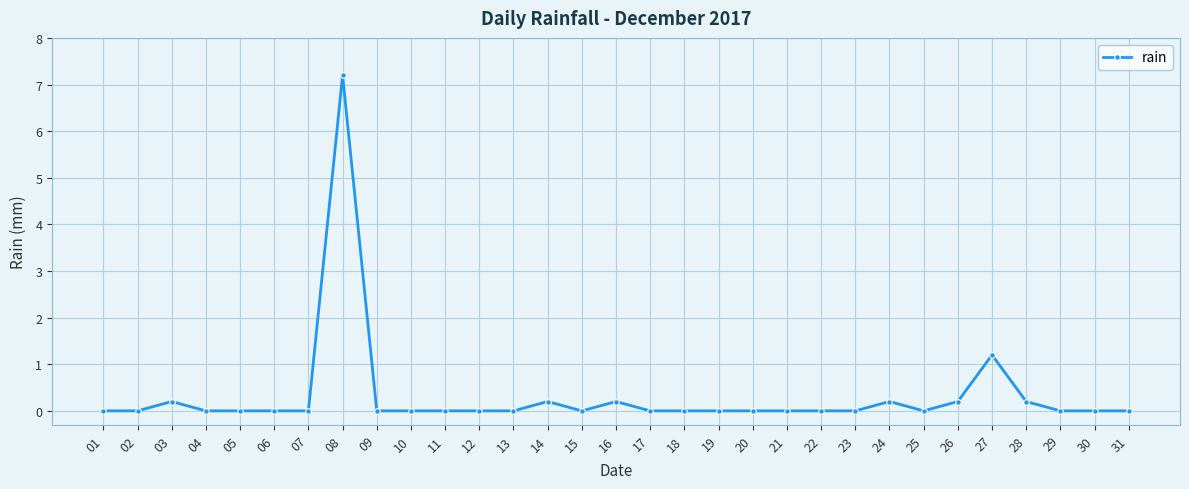

The value at 15 is -4.8. True or false?

False